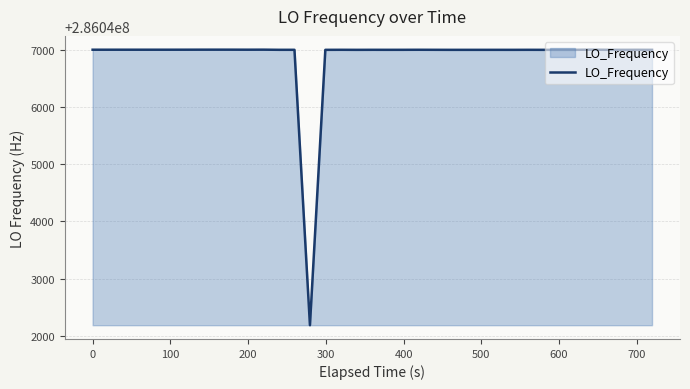

What is the minimum value shown in the chart?

286042185.5